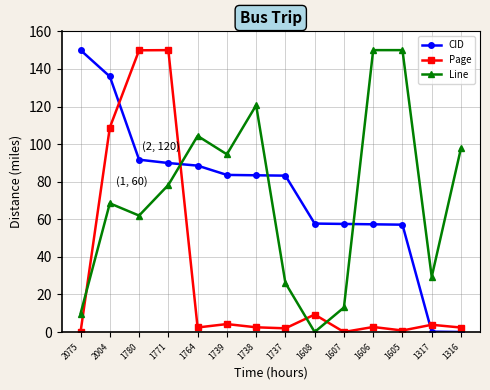

Between 1607 and 1606, which series saw the biggest shift?

Line